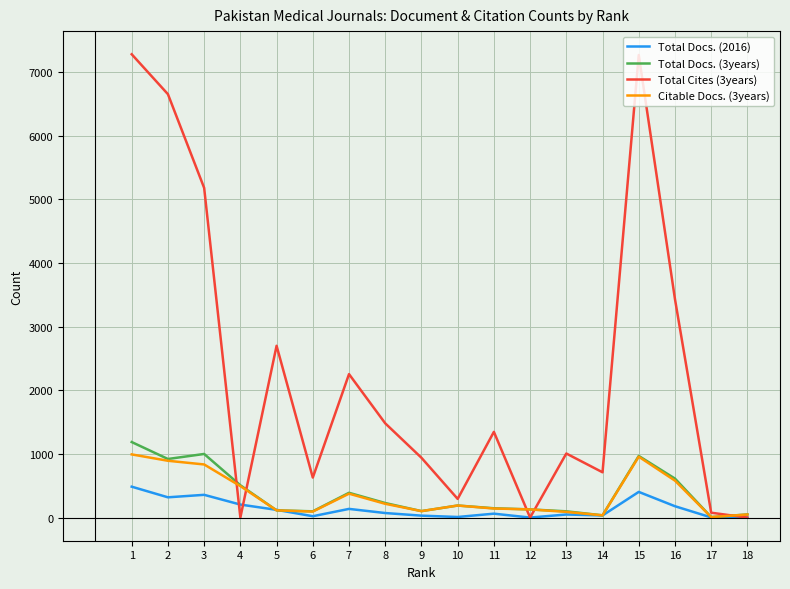

What is the maximum value shown in the chart?

7277